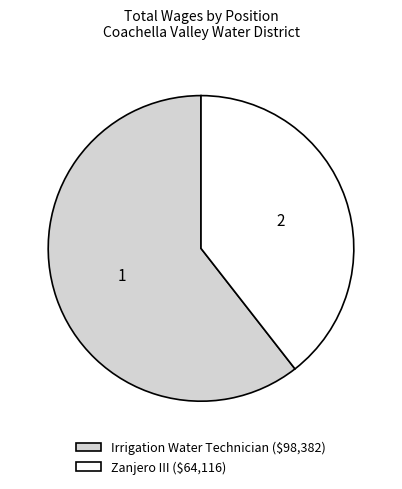

True or false: Zanjero III ($64,116) accounts for 39% of the total.

True